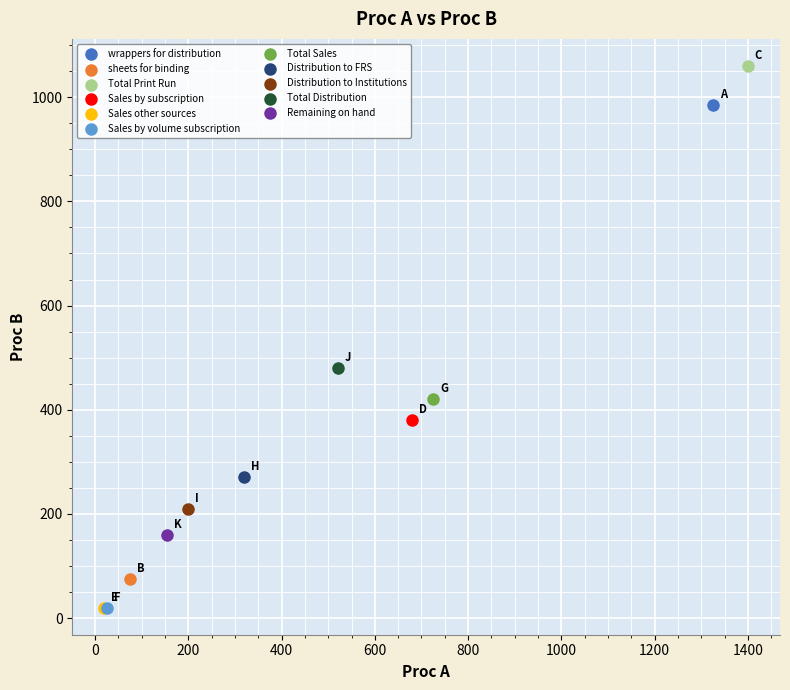

What are all the series names shown in the legend?

wrappers for distribution, sheets for binding, Total Print Run, Sales by subscription, Sales other sources, Sales by volume subscription, Total Sales, Distribution to FRS, Distribution to Institutions, Total Distribution, Remaining on hand